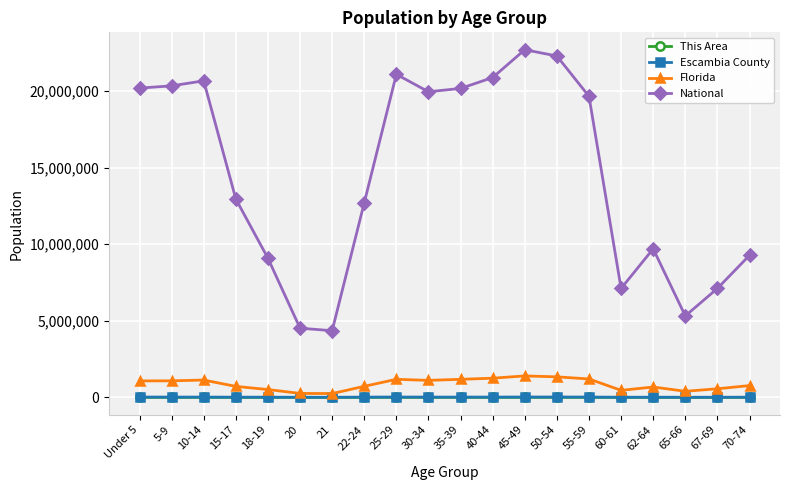

Which series changed the most between 22-24 and 62-64?

National